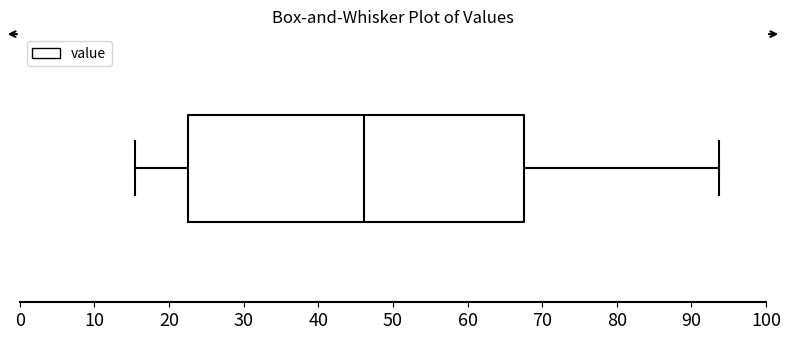

Transcribe this box plot: give where the median line is, the range the box spans, and where the two whiskers end, as read against the x-axis. The values are not printed on the chart, so give them approximately, as read against the axis.

median 46, box 22 to 68, whiskers 15 to 94